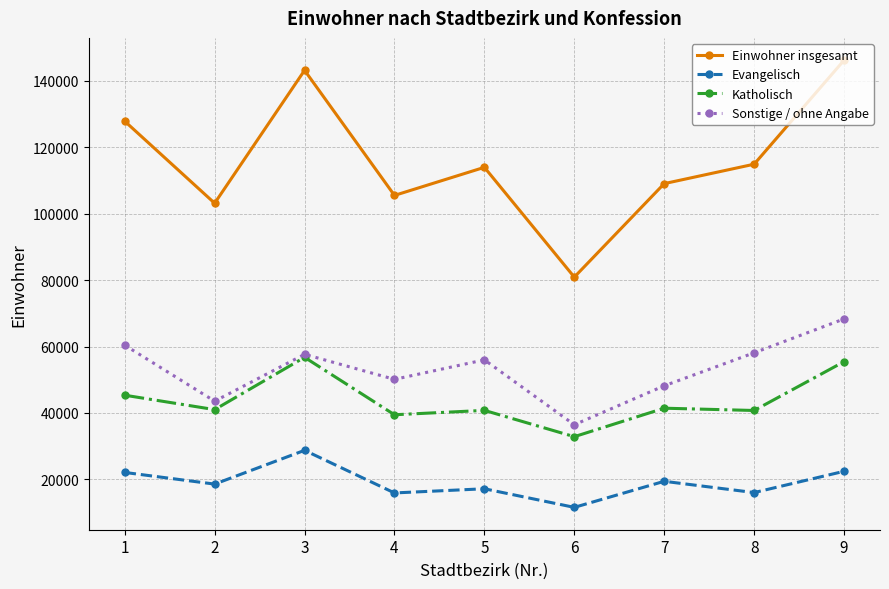

What is the sum of the Sonstige / ohne Angabe values at 9 and 2?

111857